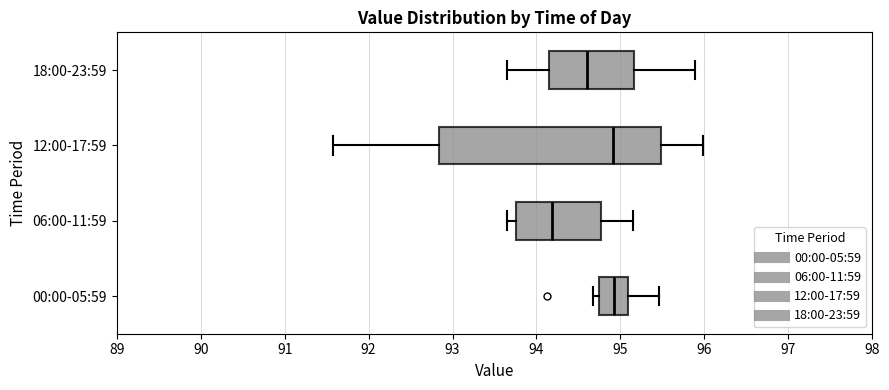

Which box has the furthest to the left median line?

06:00-11:59